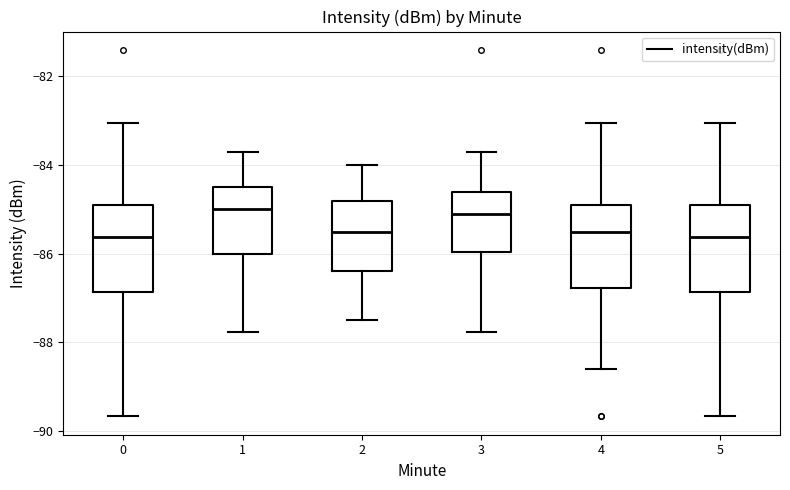

Where does the lower whisker of the box at x = 5 end on the y-axis? The values are not printed on the chart, so give them approximately, as read against the axis.

-89.6